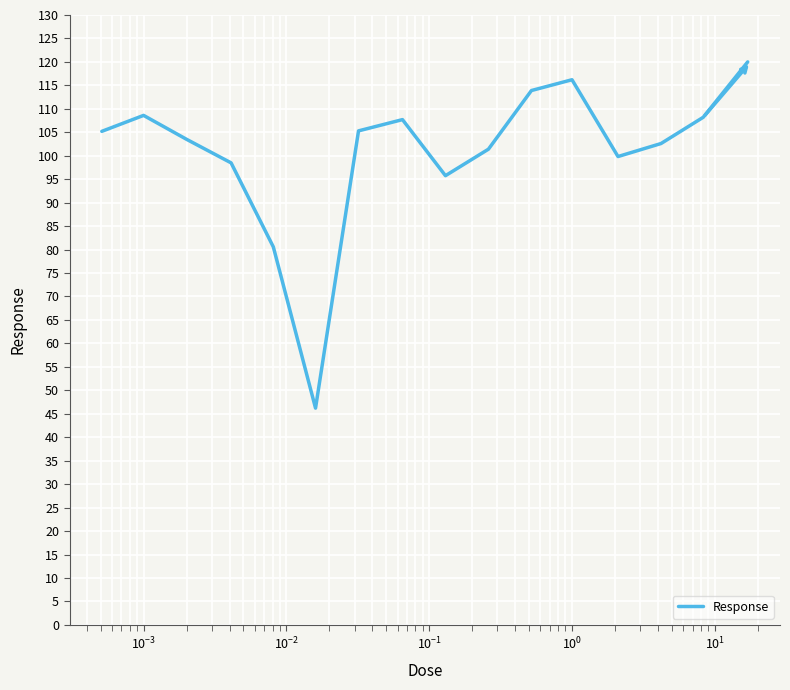

Count the number of categories in the chart.

16